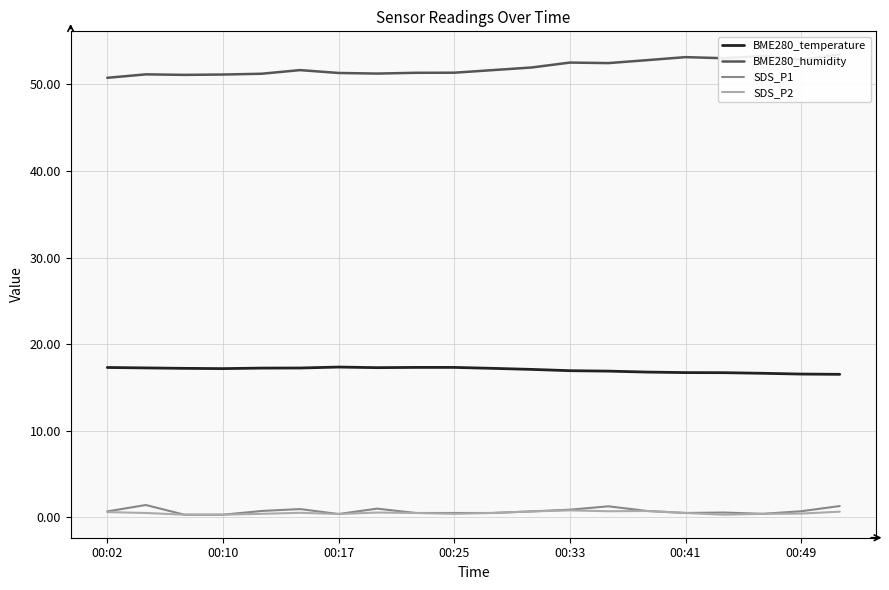

Where does the BME280_temperature series first go above 17?

00:02